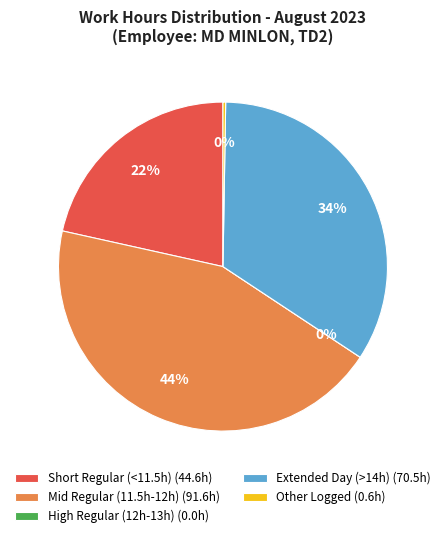

True or false: Day 7 accounts for 13% of the total.

False